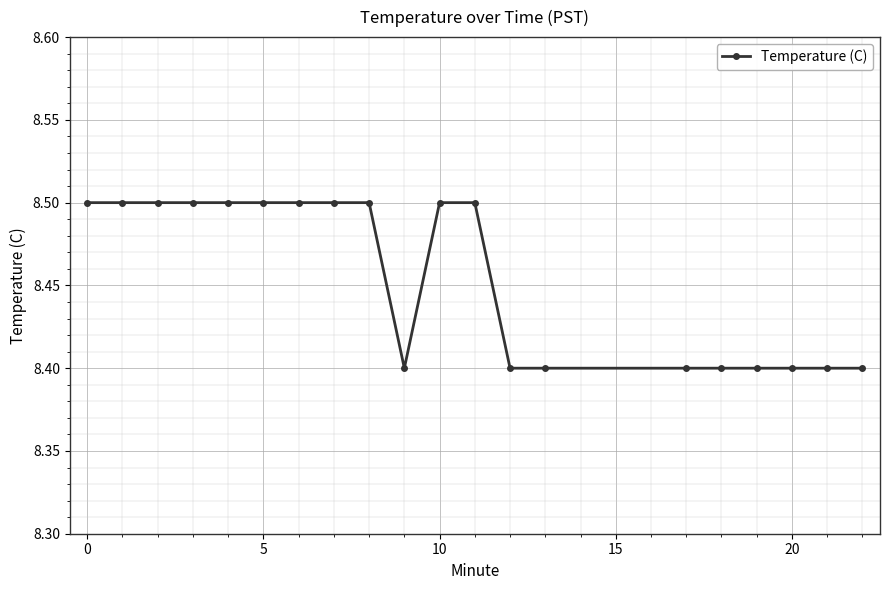

Count the number of data series in this chart.

1